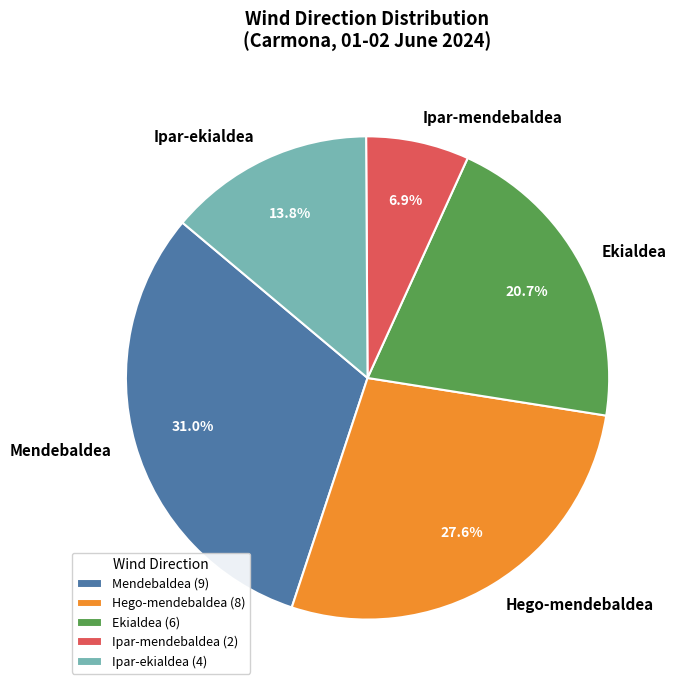

Which slice is the smallest?

Ipar-mendebaldea